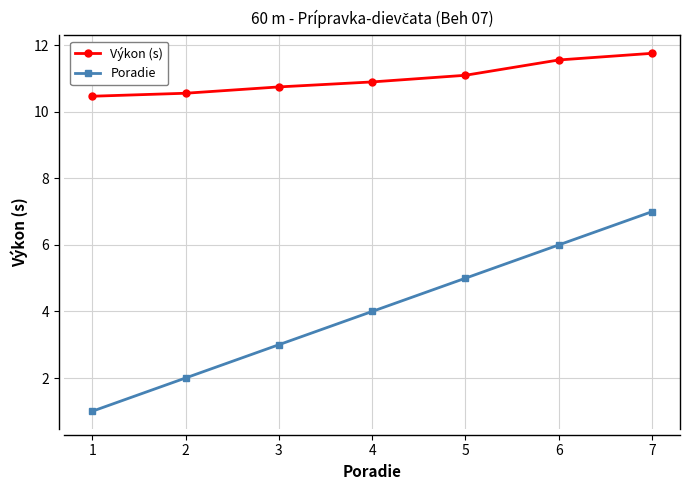

True or false: Poradie has more than 1 interior local peaks.

False